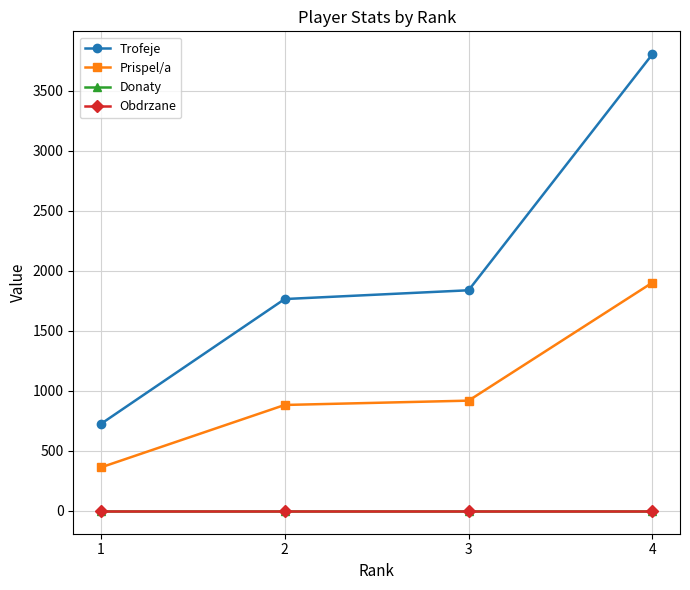

Is it true that Donaty equals 0 at 2?

True